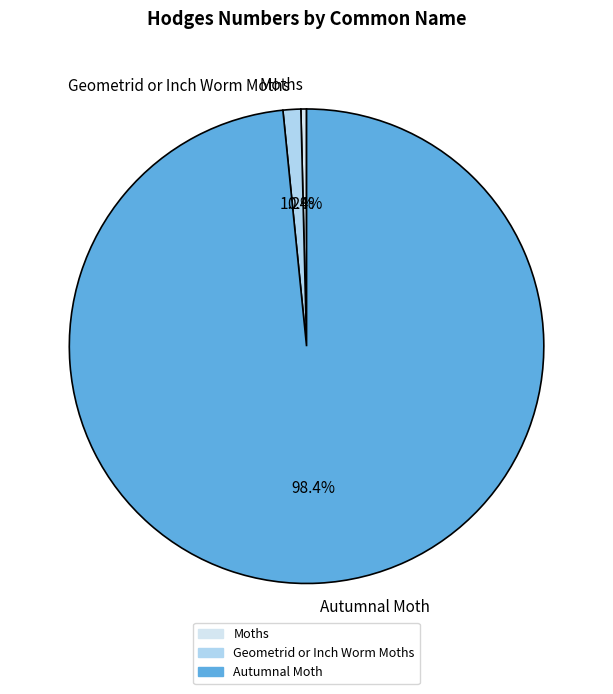

Which has a higher value, Geometrid or Inch Worm Moths or Autumnal Moth?

Autumnal Moth